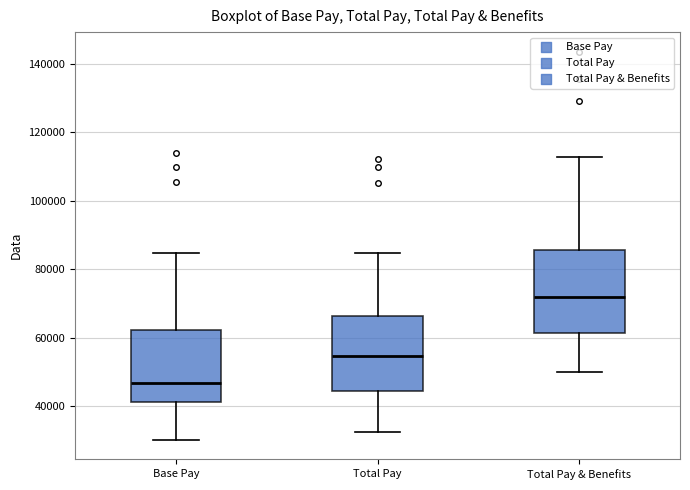

Reading left to right, read every box against the y-axis: the position of its median line, the range the box covers, and the ends of its whiskers. The values are not printed on the chart, so give them approximately, as read against the axis.

Base Pay: median 46000, box 42000 to 62000, whiskers 30000 to 84000
Total Pay: median 54000, box 44000 to 66000, whiskers 32000 to 84000
Total Pay & Benefits: median 72000, box 62000 to 86000, whiskers 50000 to 112000